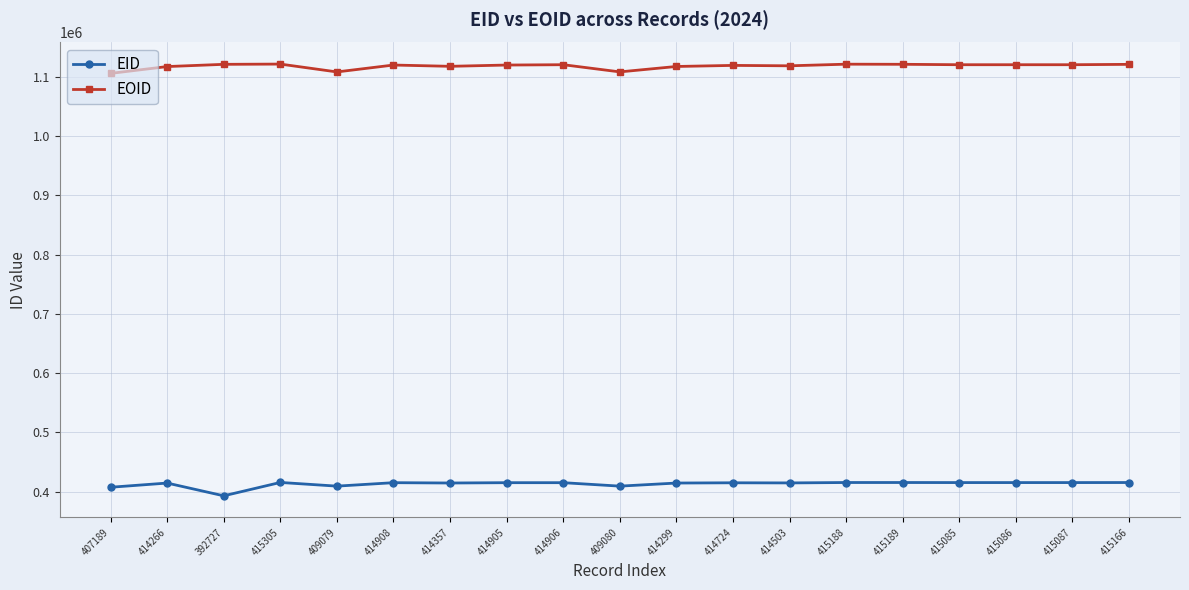

List the series in order of their peak value, lowest first.

EID, EOID